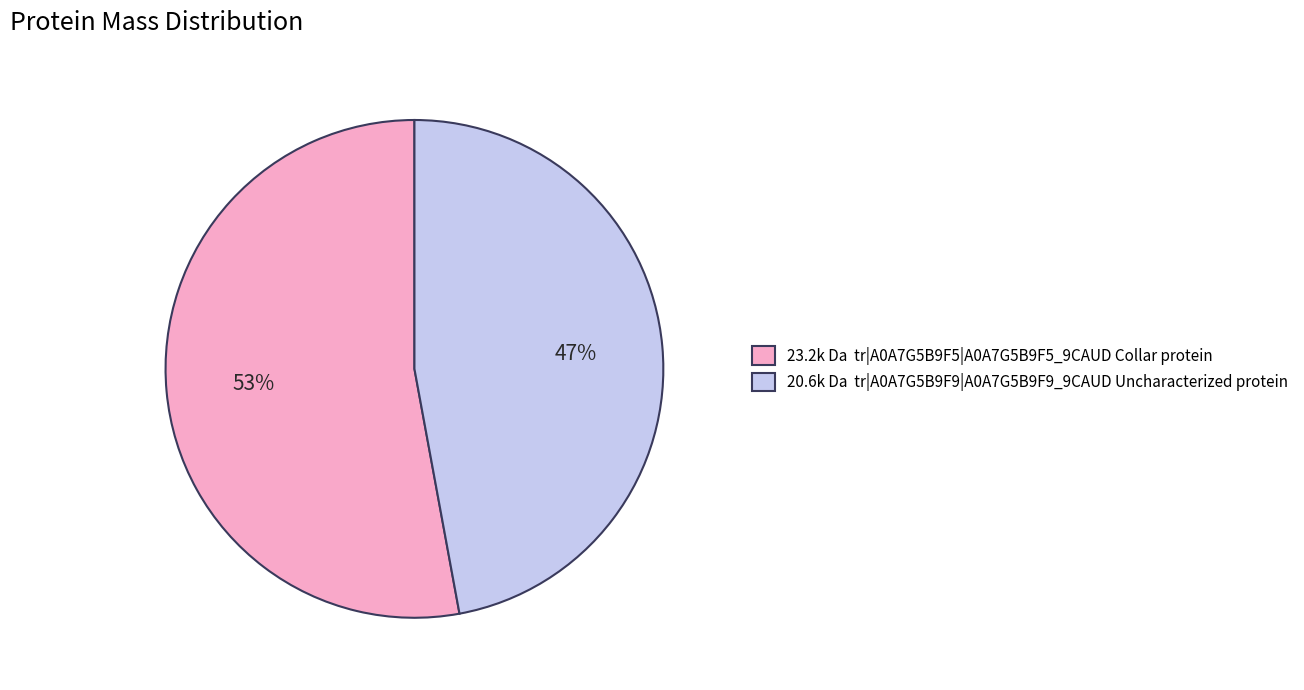

Which slice is the smallest?

20.6k Da tr|A0A7G5B9F9|A0A7G5B9F9_9CAUD Uncharacterized protein